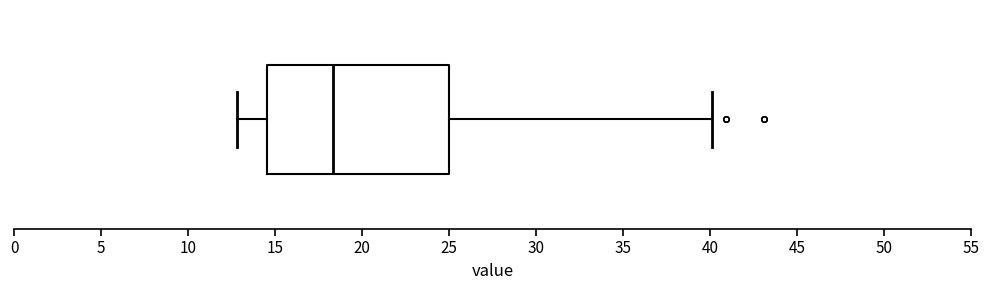

Read this box plot against the x-axis: the position of the median line, the range covered by the box, and the ends of both whiskers. The values are not printed on the chart, so give them approximately, as read against the axis.

median 18.5, box 14.5 to 25.0, whiskers 13.0 to 40.0